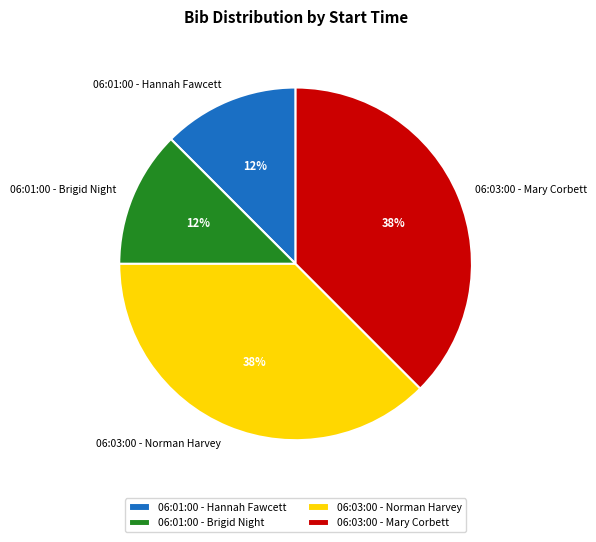

To the nearest percent, what is the average slice percentage?

25%